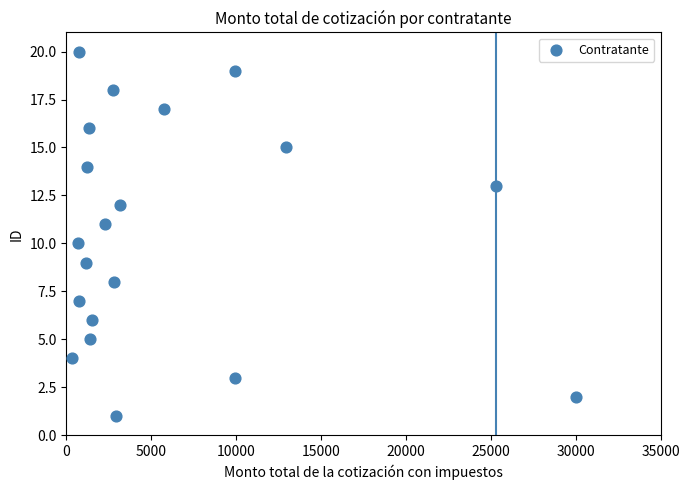

What is the range of Y values (max minus min)?

19